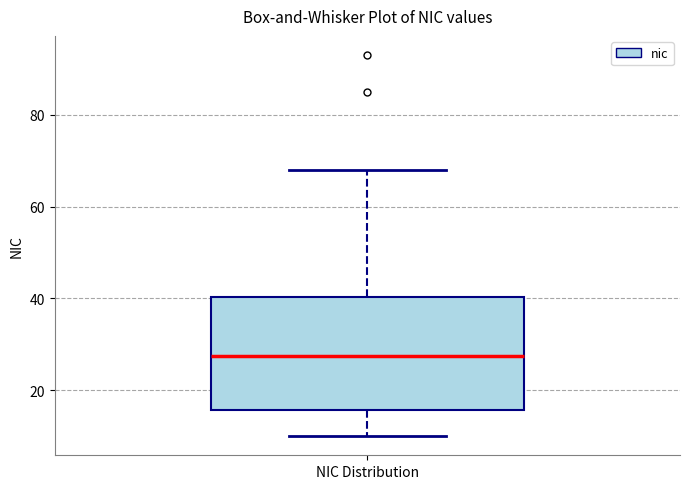

Where does the upper whisker of the box for NIC Distribution end on the y-axis? The values are not printed on the chart, so give them approximately, as read against the axis.

68